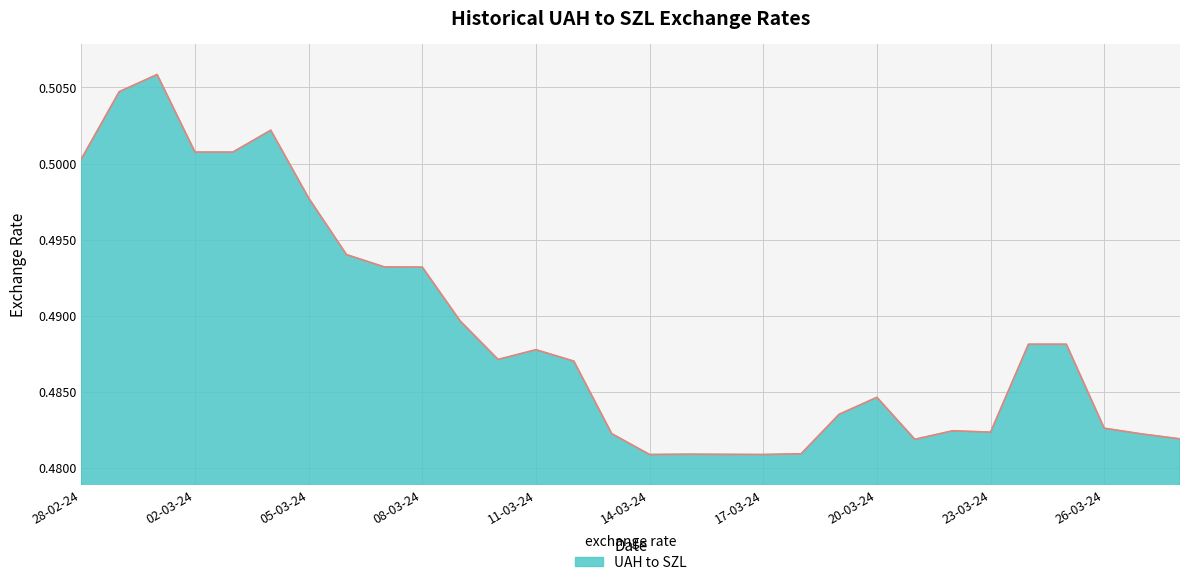

The value at 20-03-24 is 0.1. True or false?

False